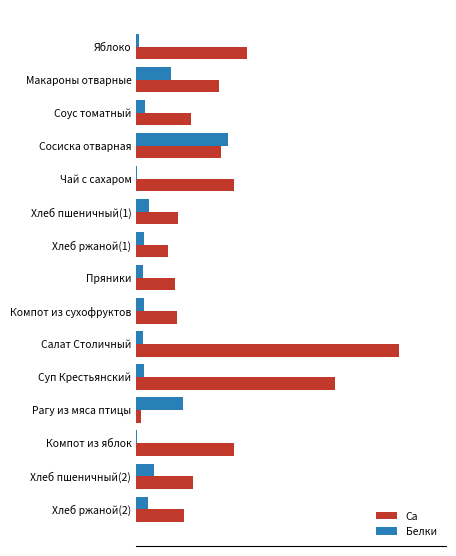

What are all the series names shown in the legend?

Ca, Белки